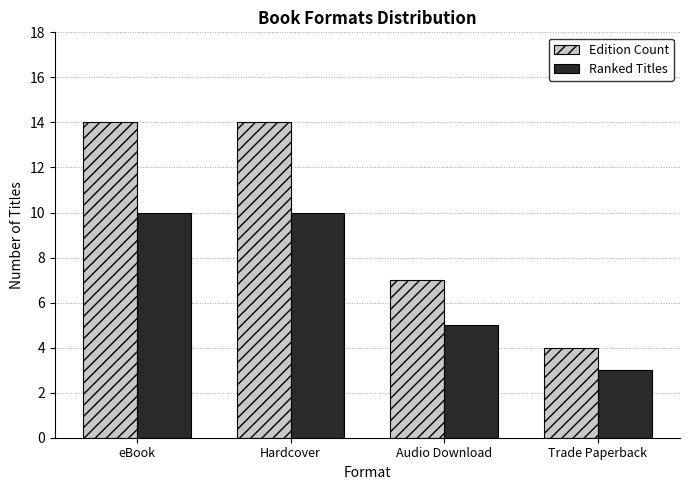

True or false: Ranked Titles has a value of 5 at Trade Paperback.

False